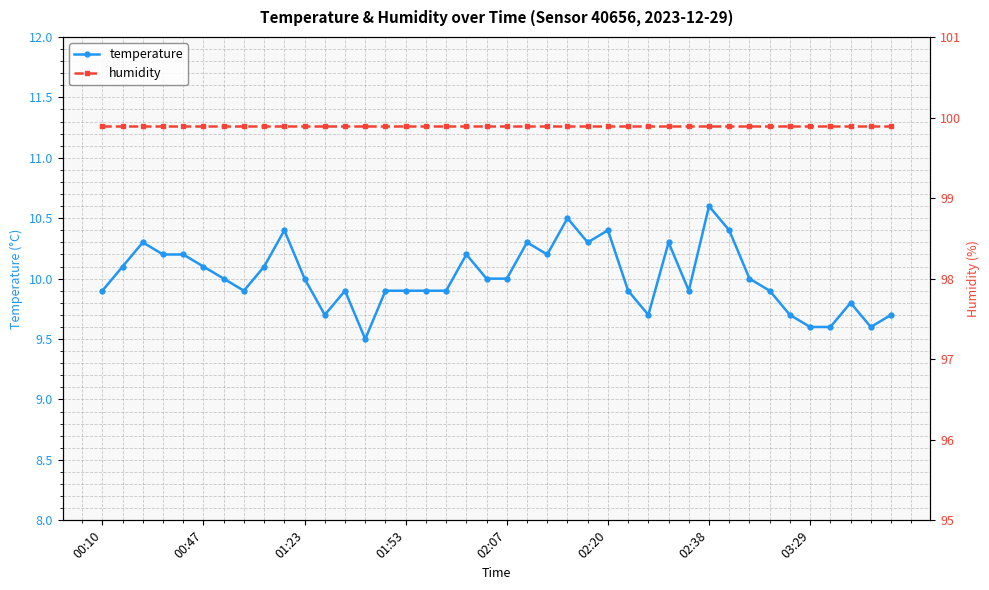

What is the highest value of the temperature series?

10.6